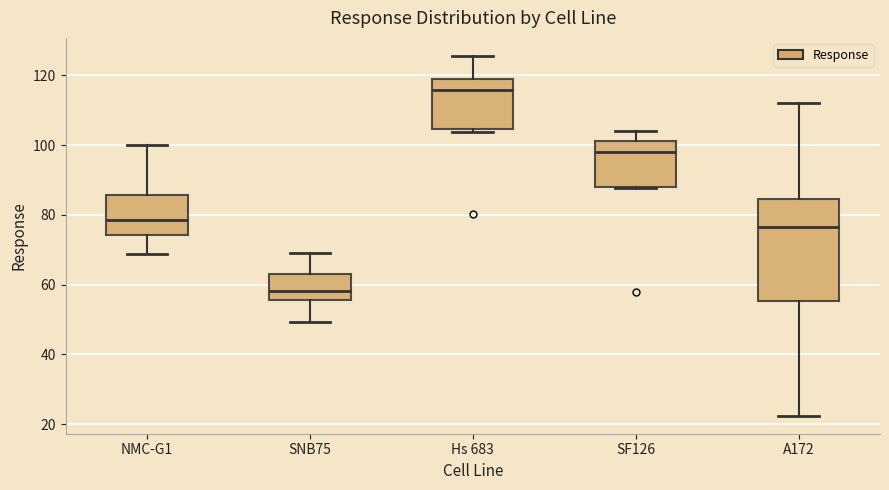

Reading left to right, transcribe this box plot: for each box, give where its median line is, the range the box spans, and where its two whiskers end, as read against the y-axis. The values are not printed on the chart, so give them approximately, as read against the axis.

NMC-G1: median 78, box 74 to 86, whiskers 68 to 100
SNB75: median 58, box 56 to 64, whiskers 50 to 70
Hs 683: median 116, box 104 to 120, whiskers 104 (just below the box's lower edge) to 126
SF126: median 98, box 88 to 102, whiskers 88 to 104
A172: median 76, box 56 to 84, whiskers 22 to 112